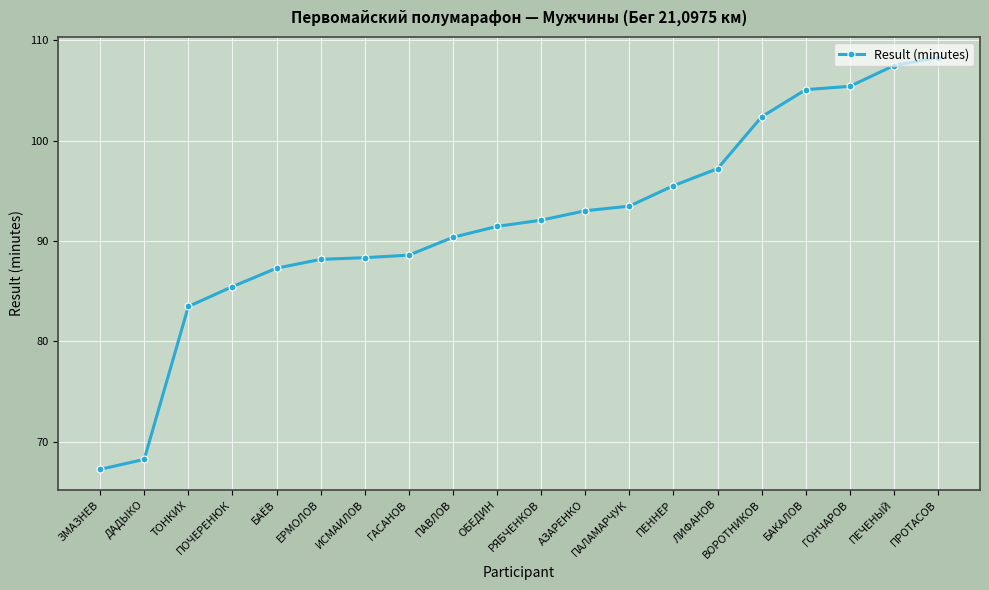

At which category does the chart reach its minimum across all series?

ЗМАЗНЕВ